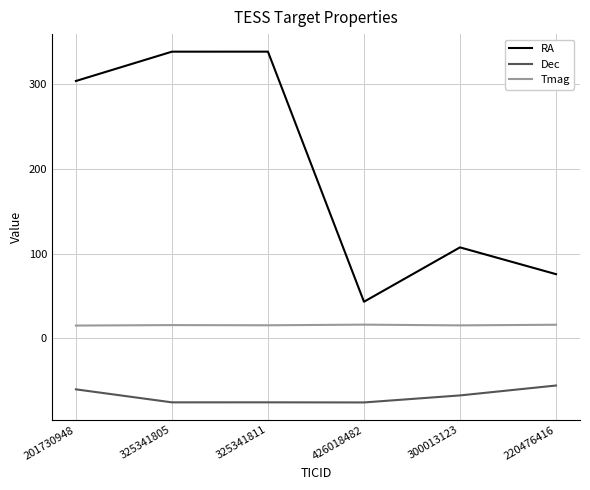

Where is RA nearest to the value 190?

300013123